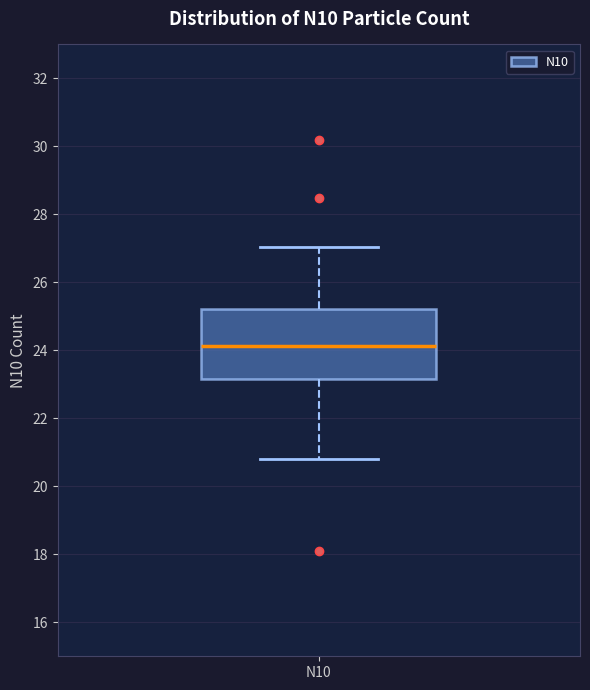

Read this box plot against the y-axis: the position of the median line, the range covered by the box, and the ends of both whiskers. The values are not printed on the chart, so give them approximately, as read against the axis.

median 24.2, box 23.2 to 25.2, whiskers 20.8 to 27.0